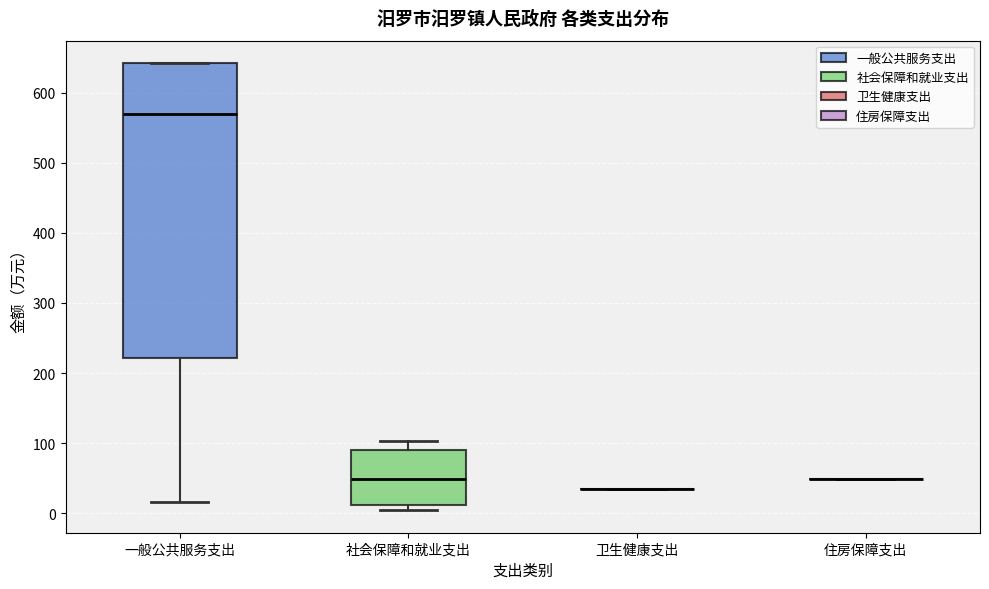

Reading left to right, transcribe this box plot: for each box, give where its median line is, the range the box spans, and where its two whiskers end, as read against the y-axis. The values are not printed on the chart, so give them approximately, as read against the axis.

一般公共服务支出: median 570, box 220 to 640, whiskers 20 to 640
社会保障和就业支出: median 50, box 10 to 90, whiskers 0 to 100
卫生健康支出: box collapsed to a line at 40, whiskers 40 to 40
住房保障支出: box collapsed to a line at 50, whiskers 50 to 50